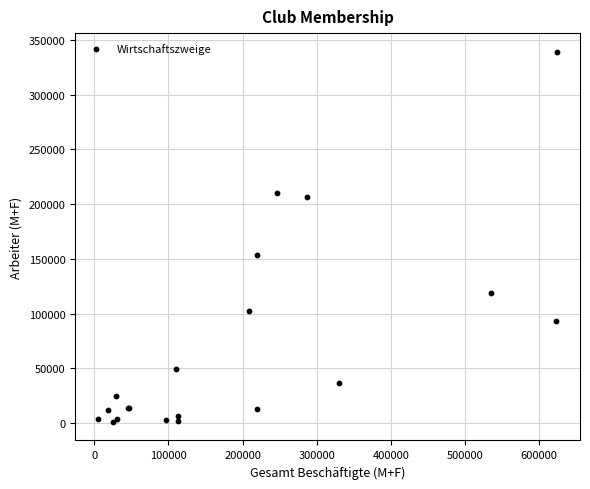

What Y value in the scatter plot is closest to 170175?

153205